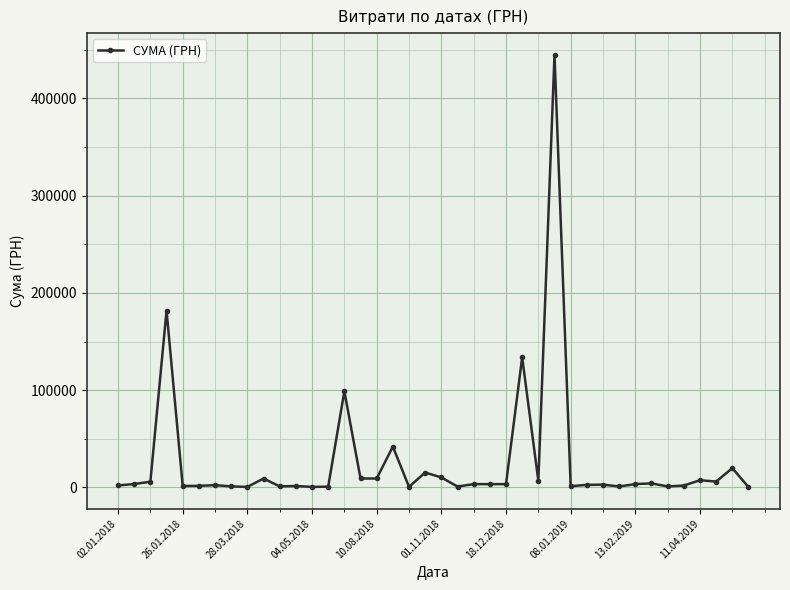

What is the value of the 1st point from the left?

2093.7